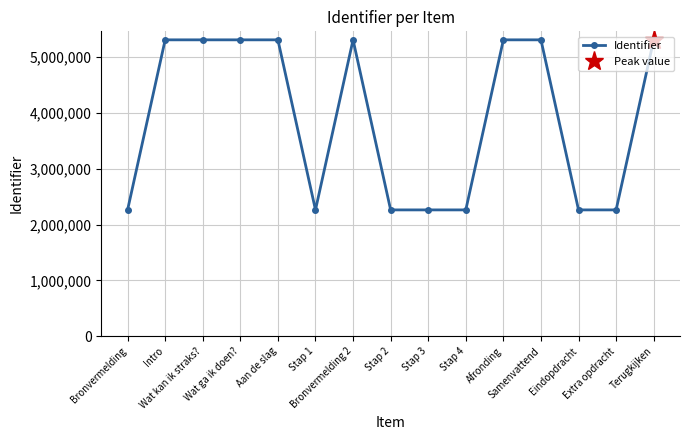

What is the label of the 5th point from the left?

Aan de slag